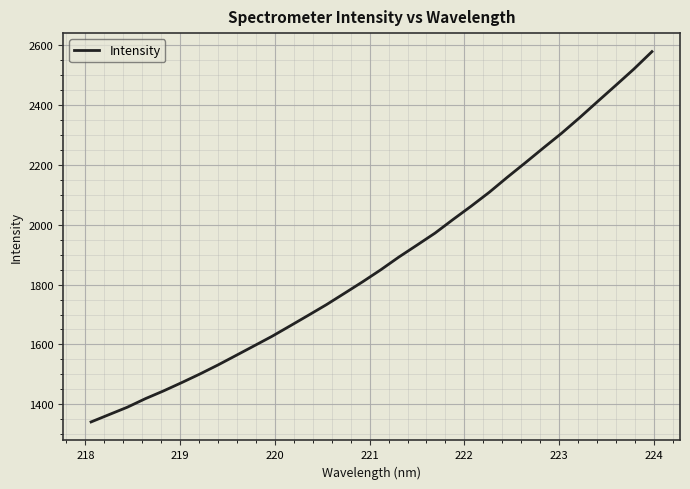

What is the minimum value shown in the chart?

1340.9